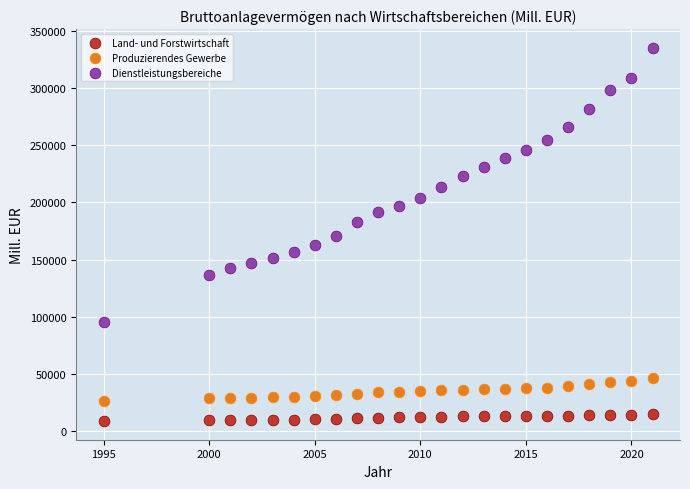

Across all data points, what is the range of X values (max minus min)?

26.0